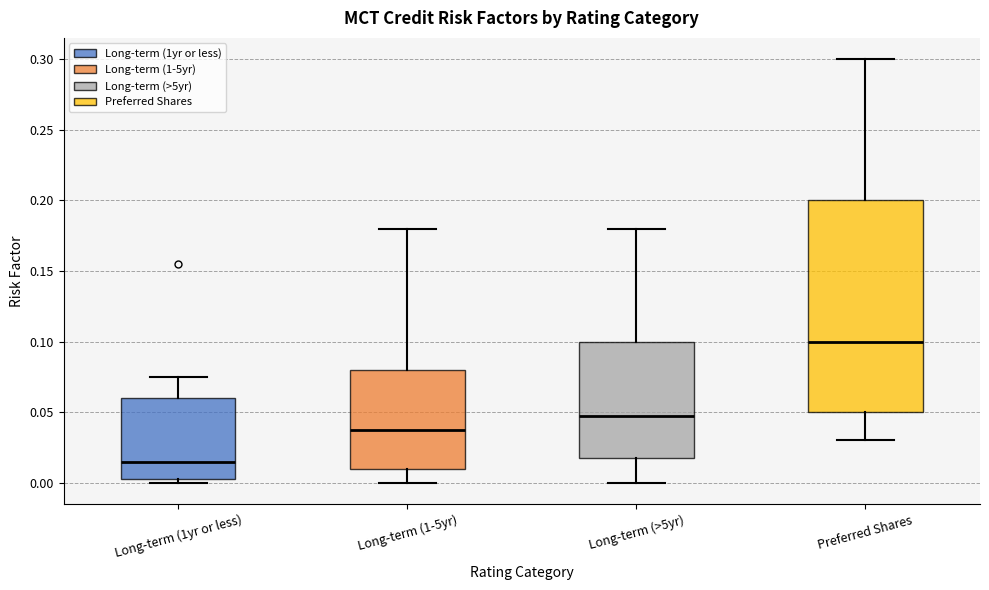

Reading left to right, read every box against the y-axis: the position of its median line, the range the box covers, and the ends of its whiskers. The values are not printed on the chart, so give them approximately, as read against the axis.

Long-term (1yr or less): median 0.015, box 0.005 to 0.060, whiskers 0.000 to 0.075
Long-term (1-5yr): median 0.040, box 0.010 to 0.080, whiskers 0.000 to 0.180
Long-term (>5yr): median 0.050, box 0.020 to 0.100, whiskers 0.000 to 0.180
Preferred Shares: median 0.100, box 0.050 to 0.200, whiskers 0.030 to 0.300